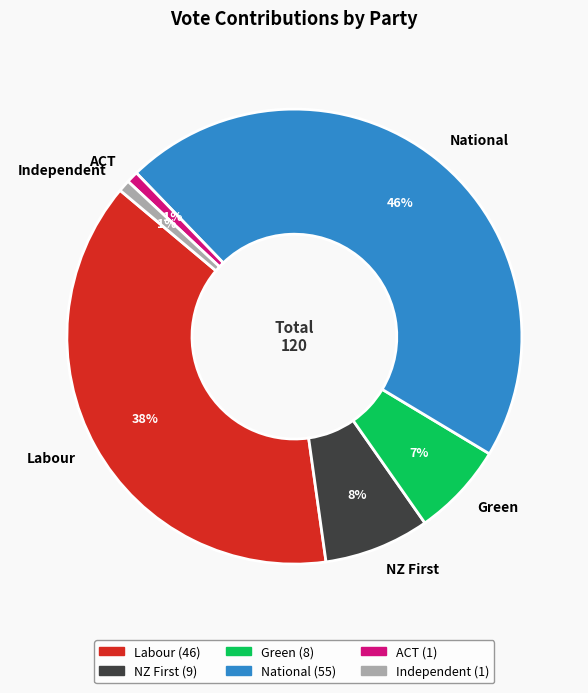

True or false: National accounts for 35% of the total.

False